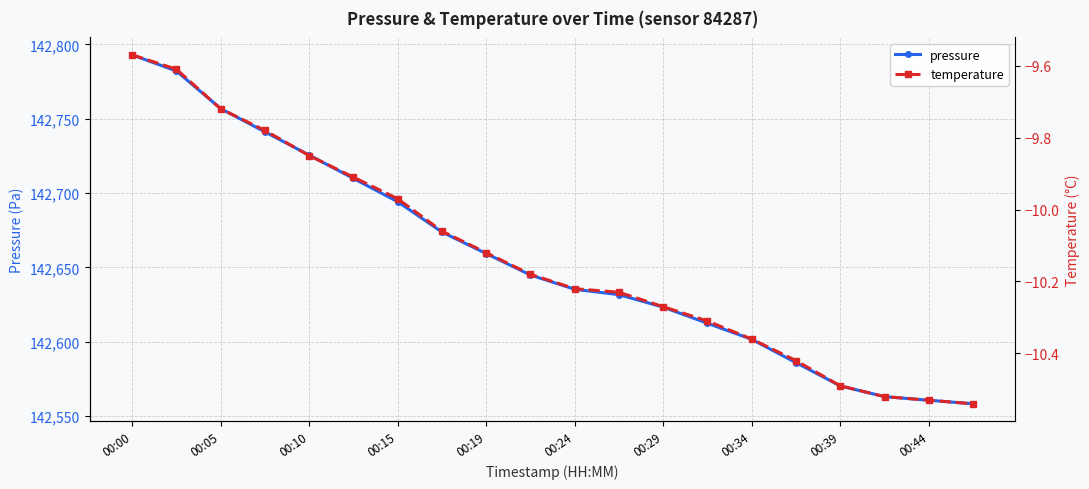

At how many categories does at least one series exceed 51545?

20